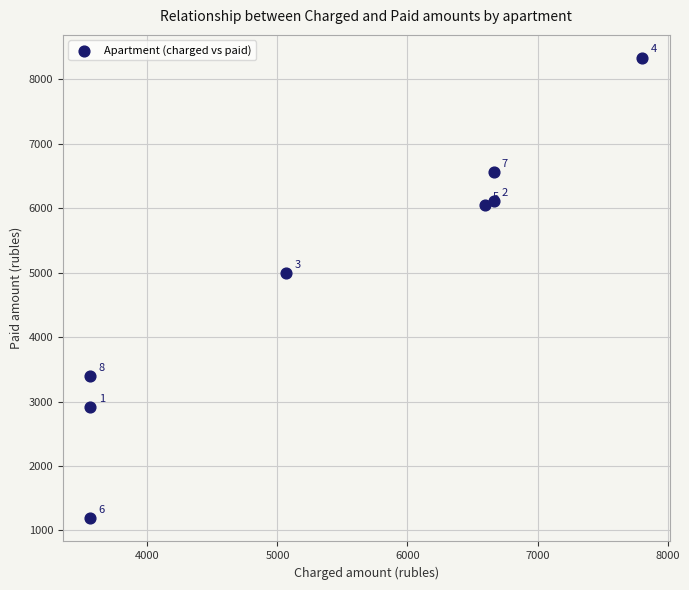

What is the range of X values (max minus min)?

4243.2